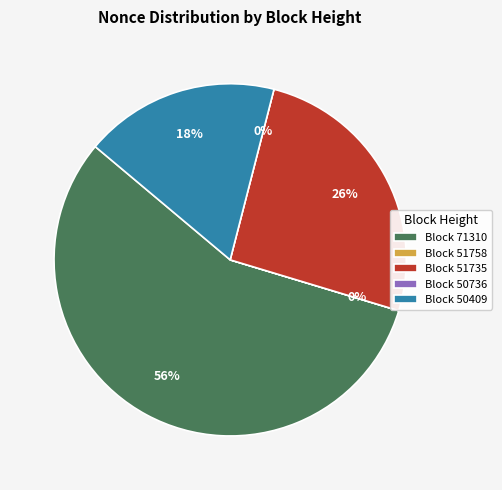

Combined, do 51758 and 71310 account for over 50%?

Yes